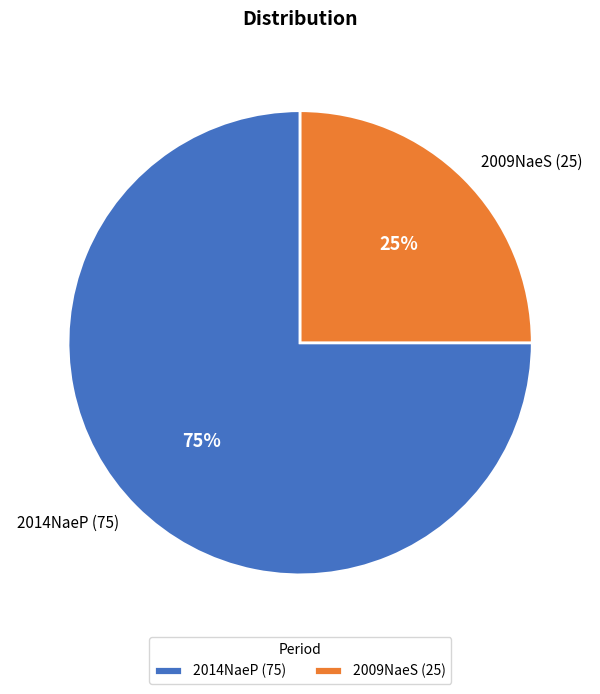

Is it true that 2014NaeP (75) is 81% of the pie?

False